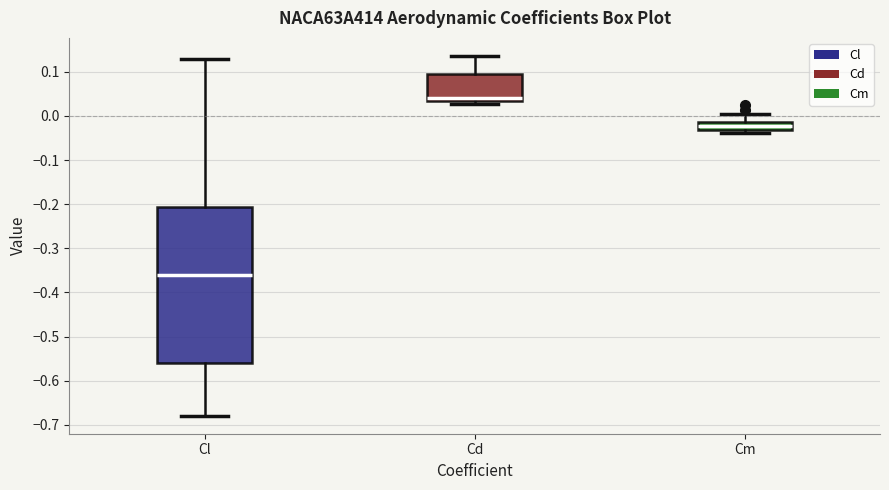

Reading left to right, read every box against the y-axis: the position of its median line, the range the box covers, and the ends of its whiskers. The values are not printed on the chart, so give them approximately, as read against the axis.

Cl: median -0.36, box -0.56 to -0.21, whiskers -0.68 to 0.13
Cd: median 0.04, box 0.03 to 0.09, whiskers 0.03 (just below the box's lower edge) to 0.14
Cm: median -0.02, box -0.03 to -0.01, whiskers -0.04 to 0.01